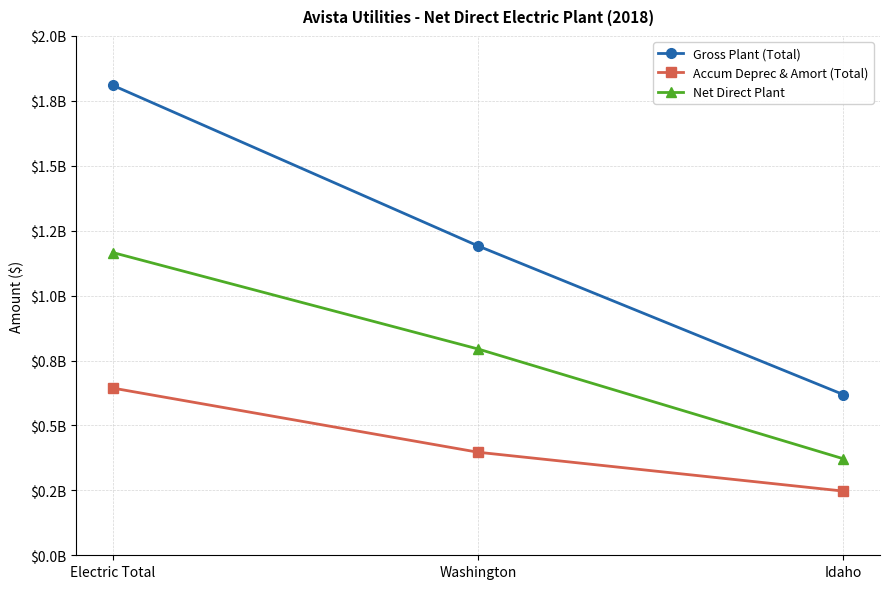

At which label does Accum Deprec & Amort (Total) reach its peak?

Electric Total